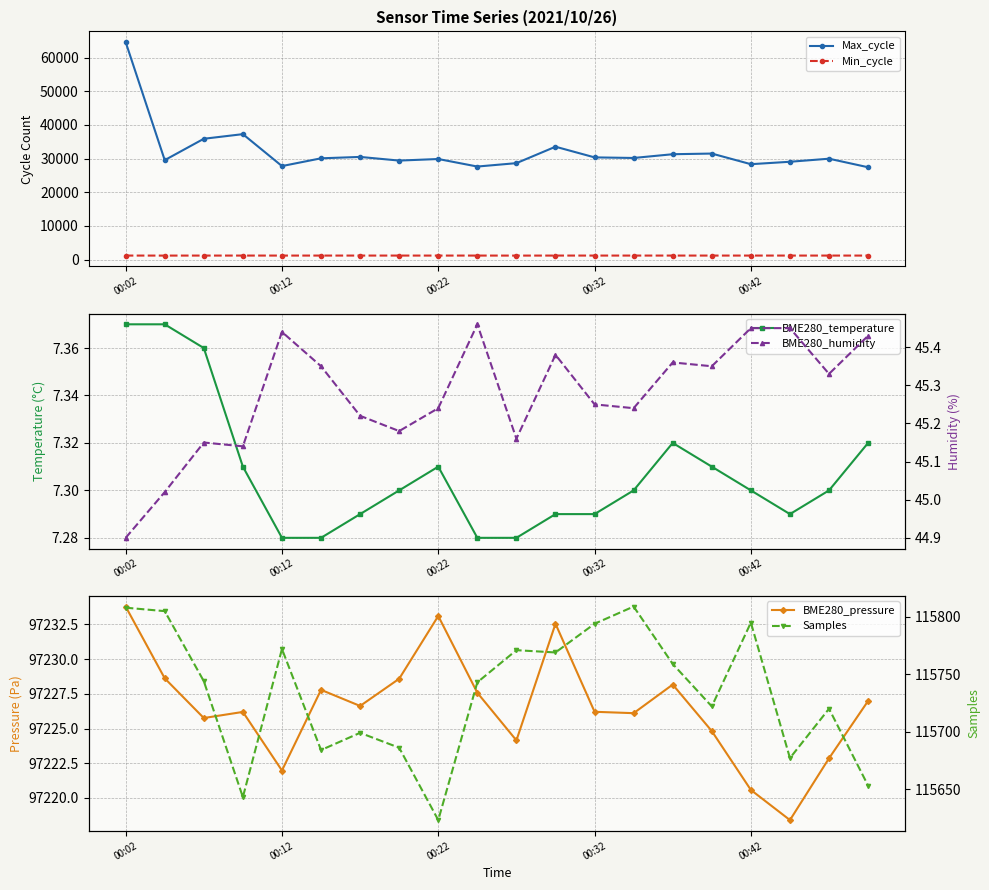

What is the sum of all Min_cycle values?

23920